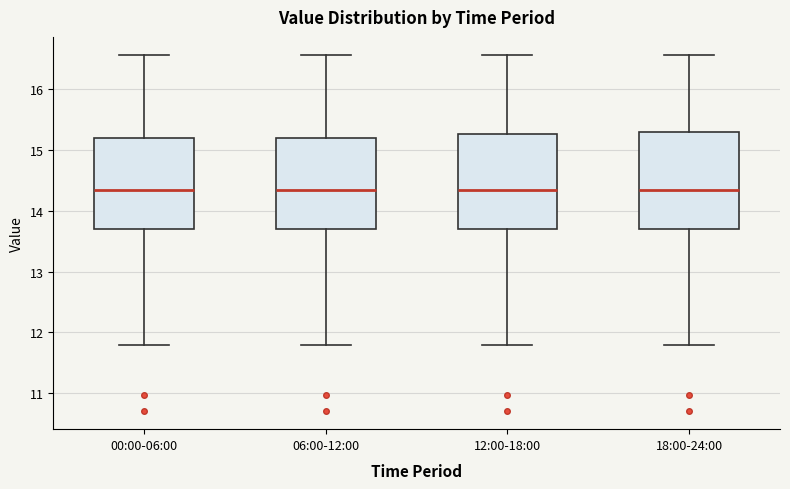

Reading left to right, read every box against the y-axis: the position of its median line, the range the box covers, and the ends of its whiskers. The values are not printed on the chart, so give them approximately, as read against the axis.

00:00-06:00: median 14.4, box 13.7 to 15.2, whiskers 11.8 to 16.6
06:00-12:00: median 14.4, box 13.7 to 15.2, whiskers 11.8 to 16.6
12:00-18:00: median 14.4, box 13.7 to 15.3, whiskers 11.8 to 16.6
18:00-24:00: median 14.4, box 13.7 to 15.3, whiskers 11.8 to 16.6